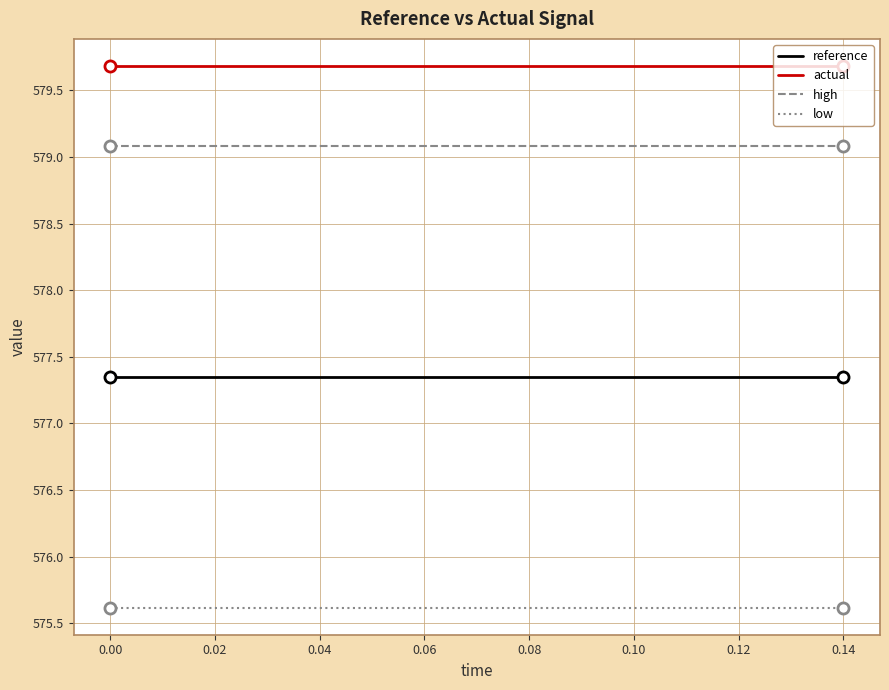

Which series has the largest total across all categories?

actual